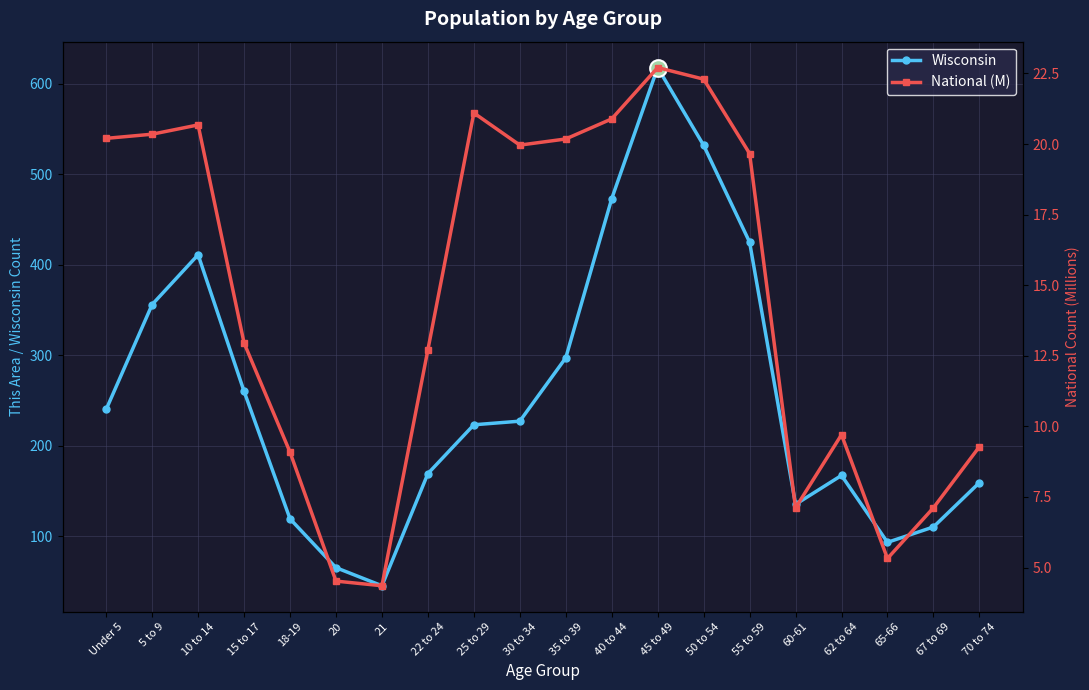

Rank the series by their average value, from highest to lowest.

Wisconsin, National (M)